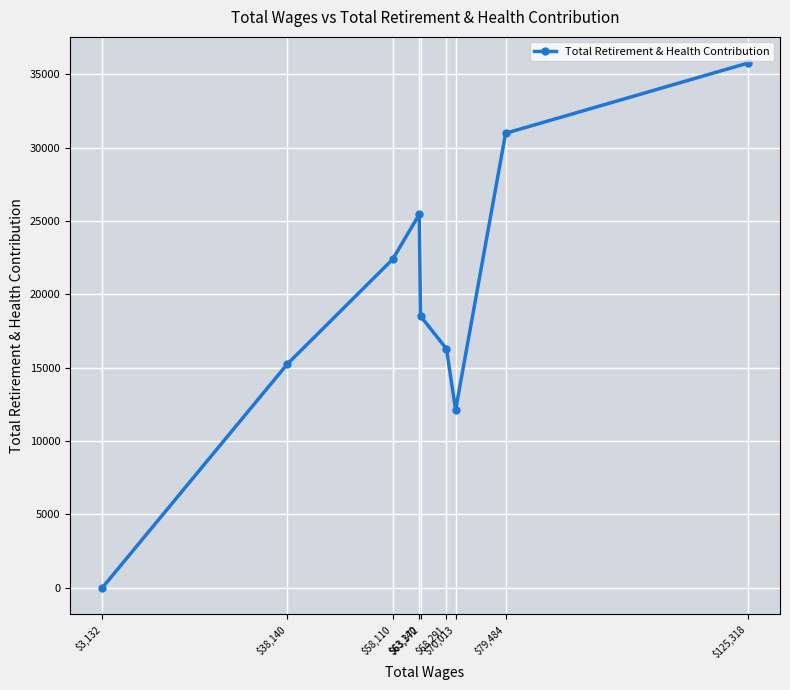

Reading left to right, transcribe all the data shown in this chart.

$3,132=0	$38,140=15245	$58,110=22398	$63,140=25461	$63,372=18526	$68,291=16290	$70,013=12123	$79,484=30986	$125,318=35768